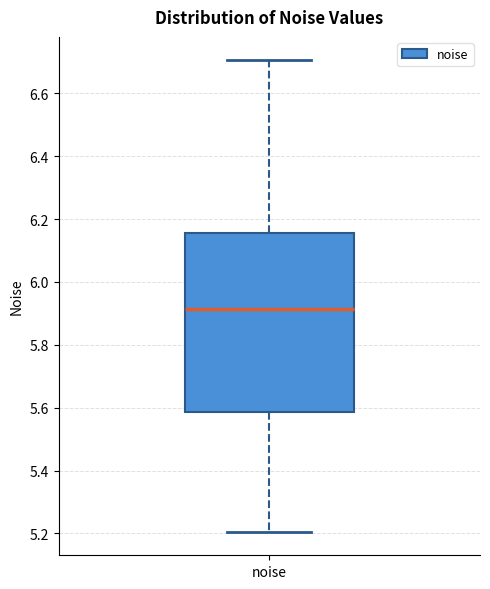

Where does the median line of the box for noise sit on the y-axis? The values are not printed on the chart, so give them approximately, as read against the axis.

5.92